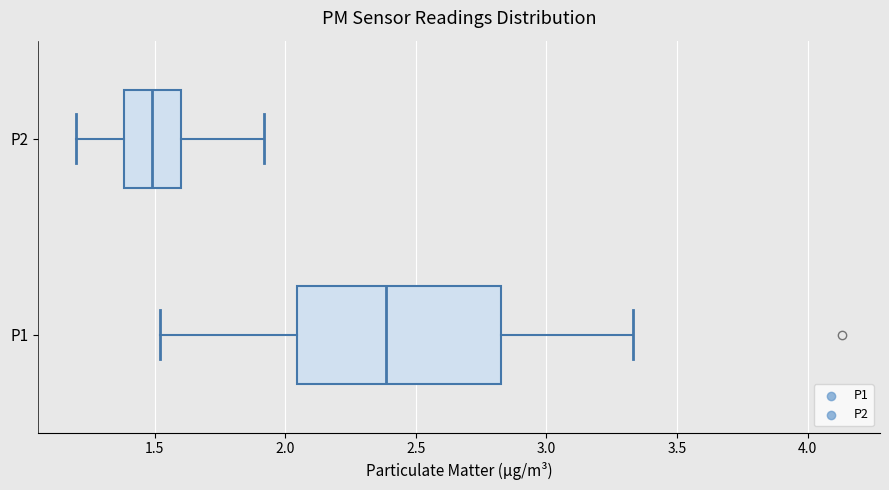

Where is the left edge of the box for P1 on the x-axis? The values are not printed on the chart, so give them approximately, as read against the axis.

2.05